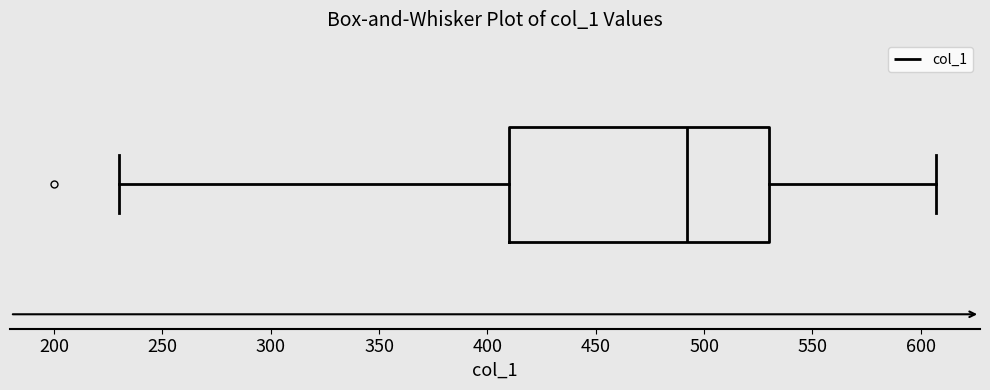

Where does the right whisker of the box end on the x-axis? The values are not printed on the chart, so give them approximately, as read against the axis.

605